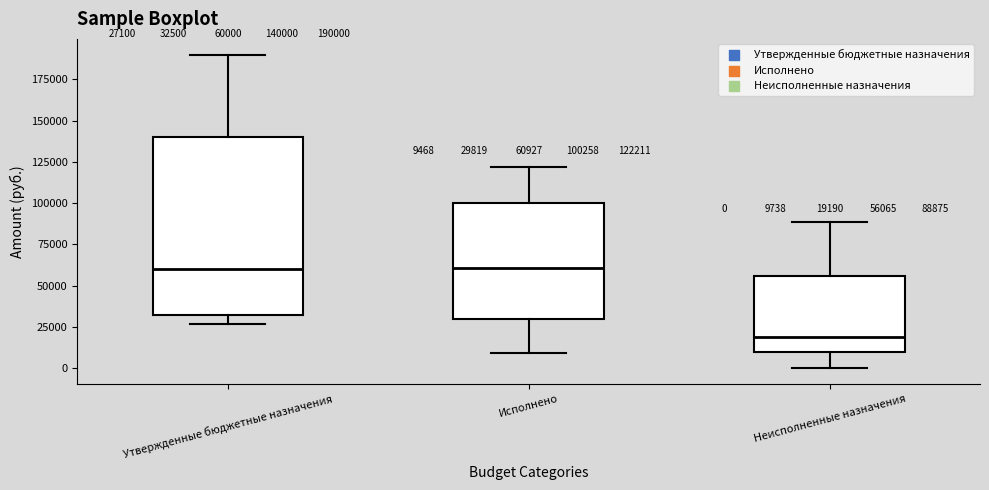

Comparing the boxes themselves (not the whiskers), which one is the tallest?

Утвержденные бюджетные назначения